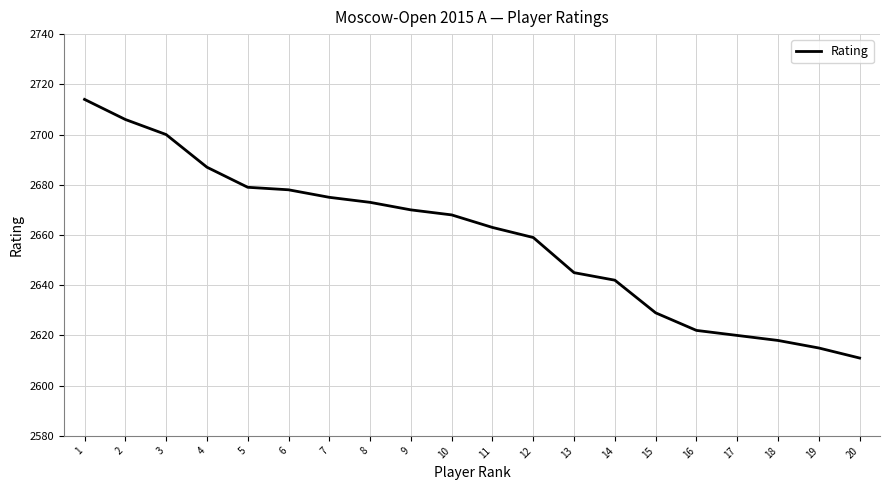

The value at 15 is 4623. True or false?

False